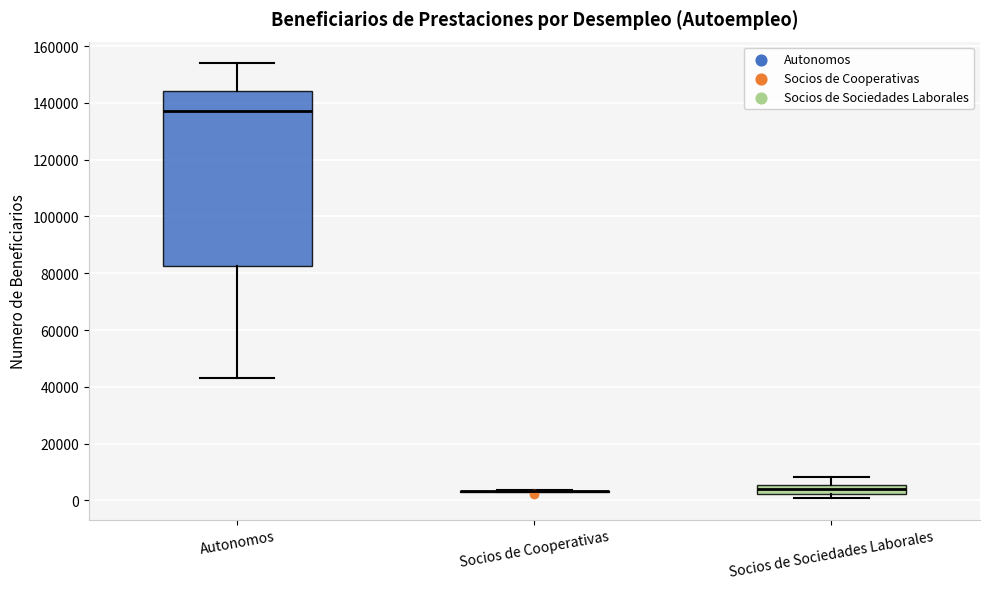

Reading left to right, read every box against the y-axis: the position of its median line, the range the box covers, and the ends of its whiskers. The values are not printed on the chart, so give them approximately, as read against the axis.

Autonomos: median 138000, box 82000 to 144000, whiskers 44000 to 154000
Socios de Cooperativas: box collapsed to a line at 4000, whiskers 4000 to 4000
Socios de Sociedades Laborales: median 4000, box 2000 to 6000, whiskers 0 to 8000